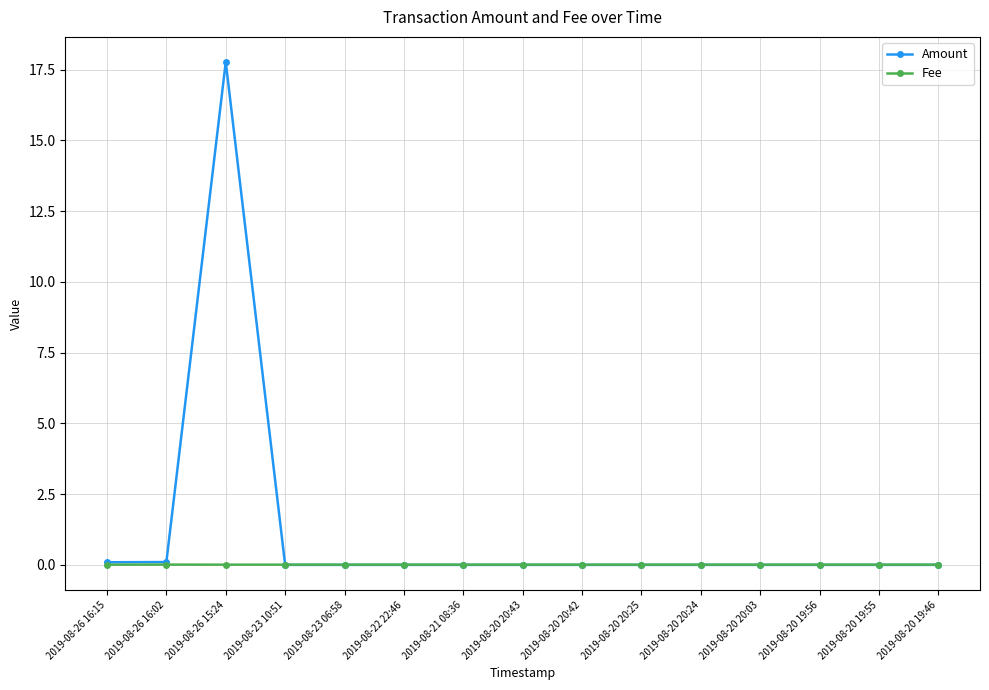

Which series has the largest range (max minus min)?

Amount